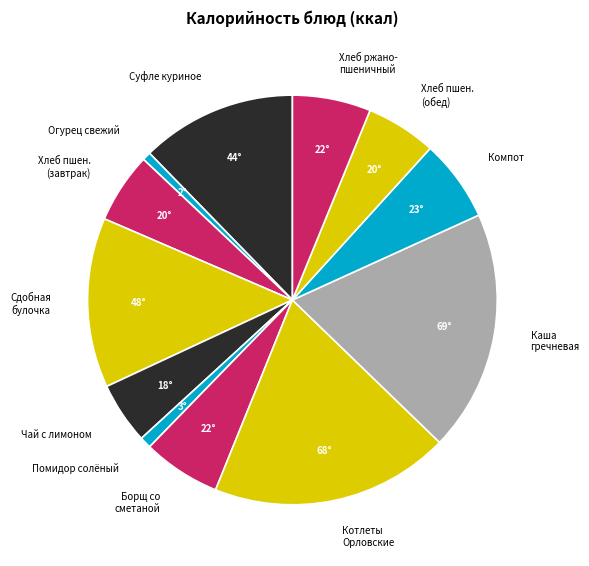

Is it true that Чай с лимоном is 5% of the pie?

True